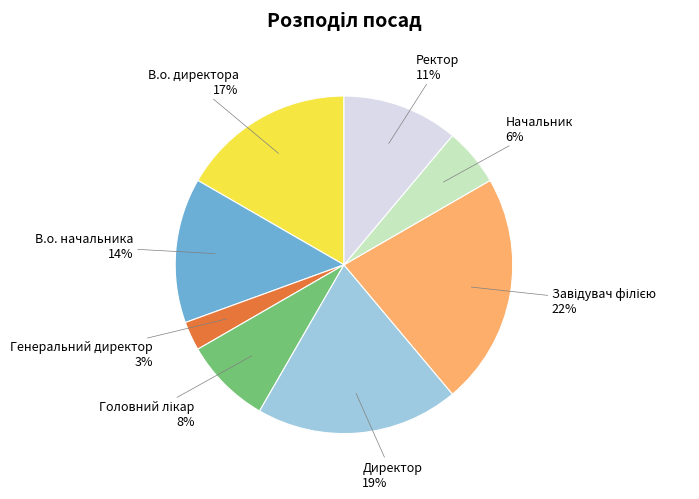

To the nearest percent, what portion does Начальник represent?

6%